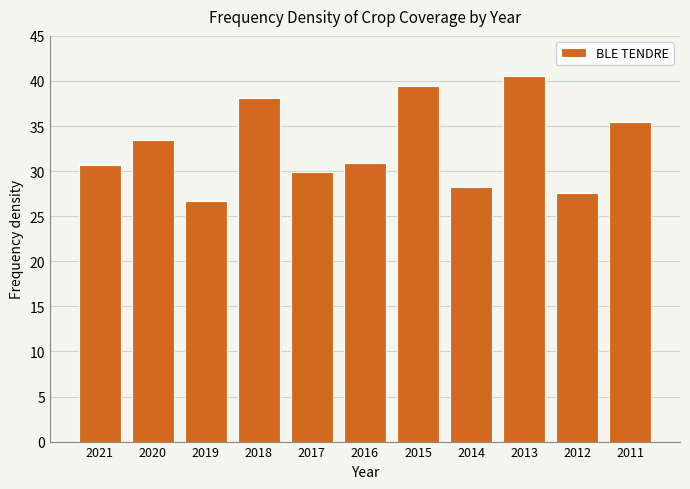

Reading left to right, list all the values displayed in this chart.

30.7	33.4	26.7	38.1	29.9	30.9	39.4	28.2	40.5	27.6	35.5